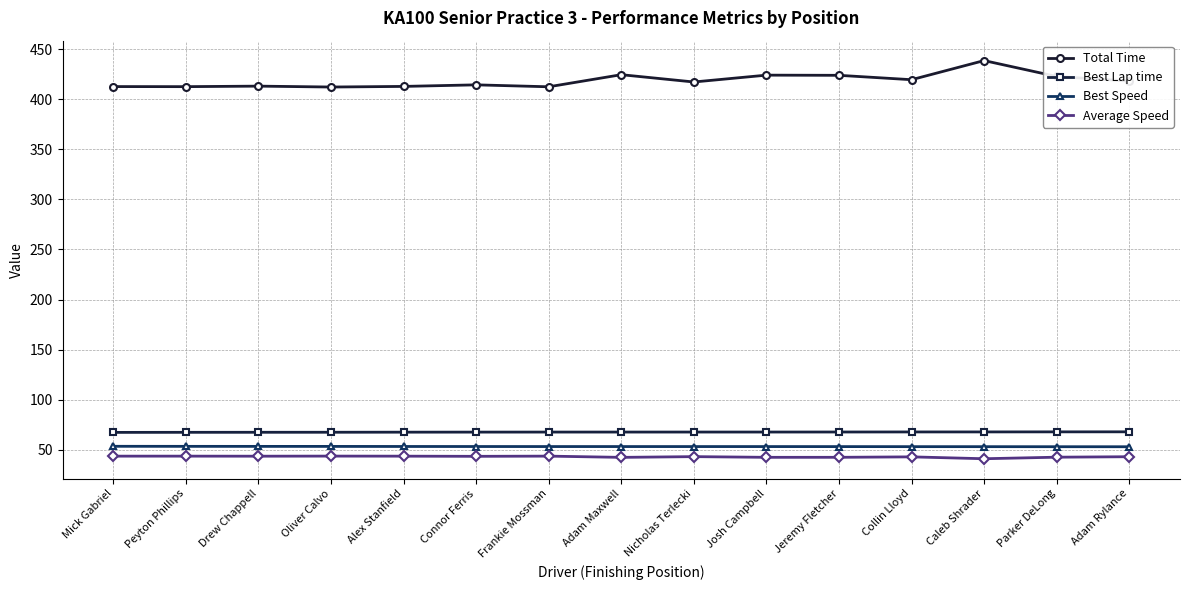

What is the total value across all series at Josh Campbell?

587.4